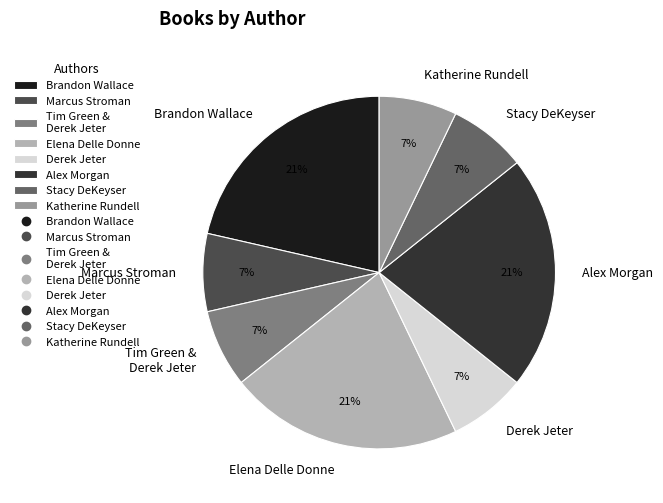

Count the number of slices in the pie.

8